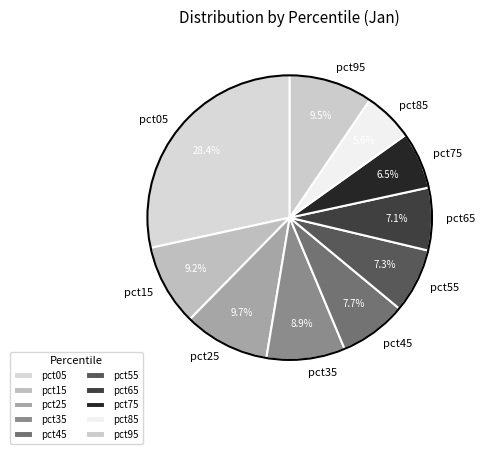

What percentage is NOT represented by pct25?

90.3%